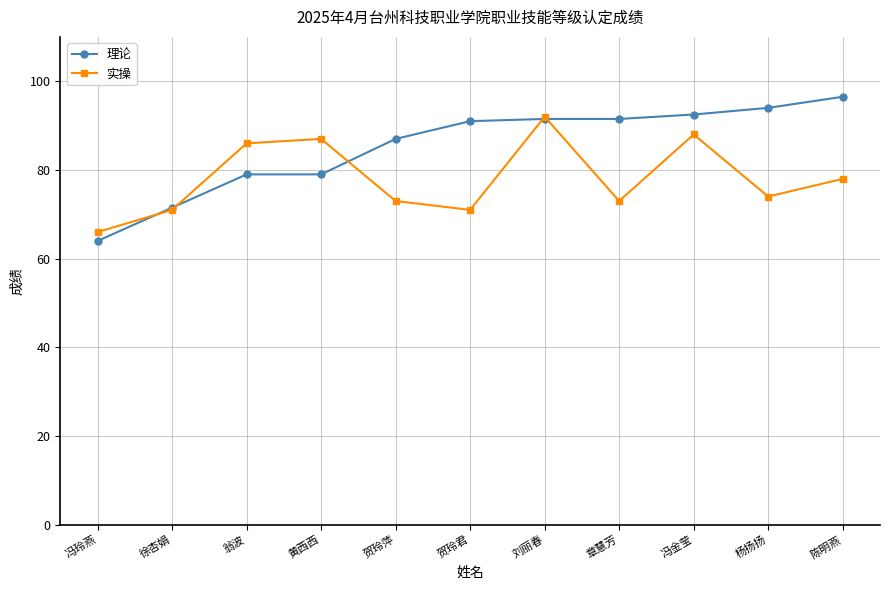

At which category does 实操 reach its first local peak?

黄西西